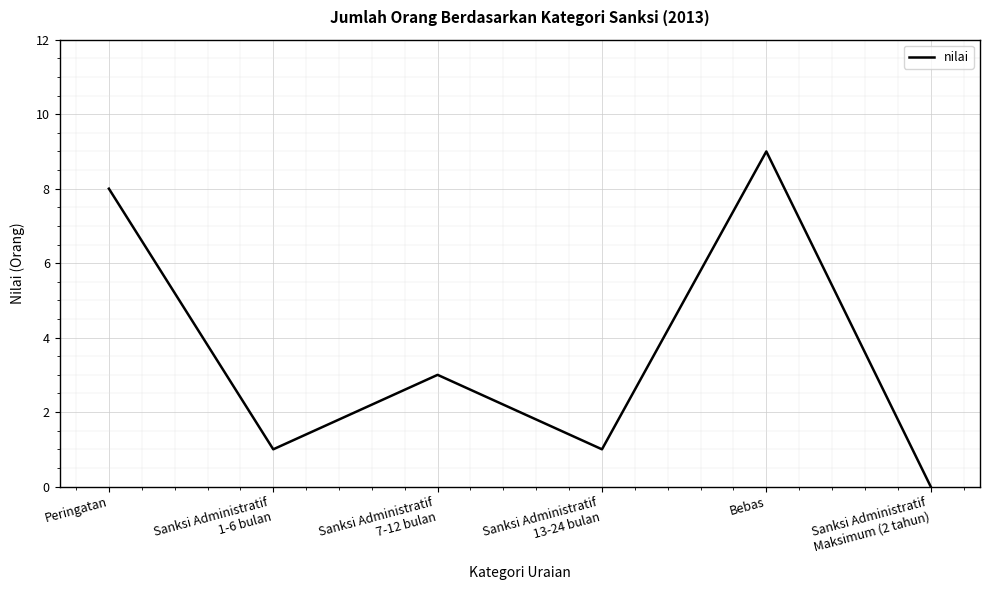

What is the ratio of the value at Sanksi Administratif
 7-12 bulan to the value at Sanksi Administratif
 13-24 bulan?

3.0